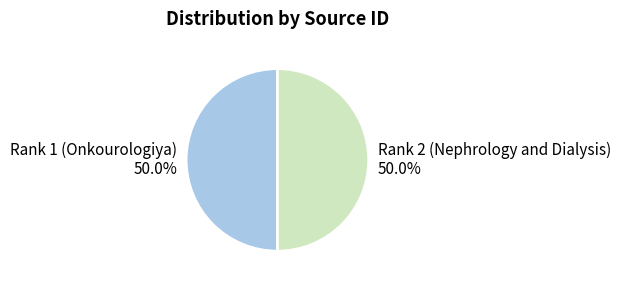

What is the ratio of the value at Rank 2 (Nephrology and Dialysis) to the value at Rank 1 (Onkourologiya)?

1.0